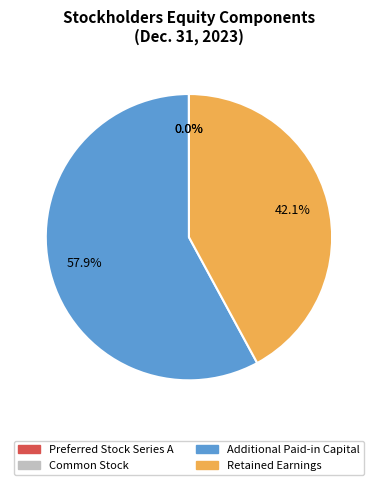

What percentage is the Additional Paid-in Capital slice, to the nearest percent?

58%